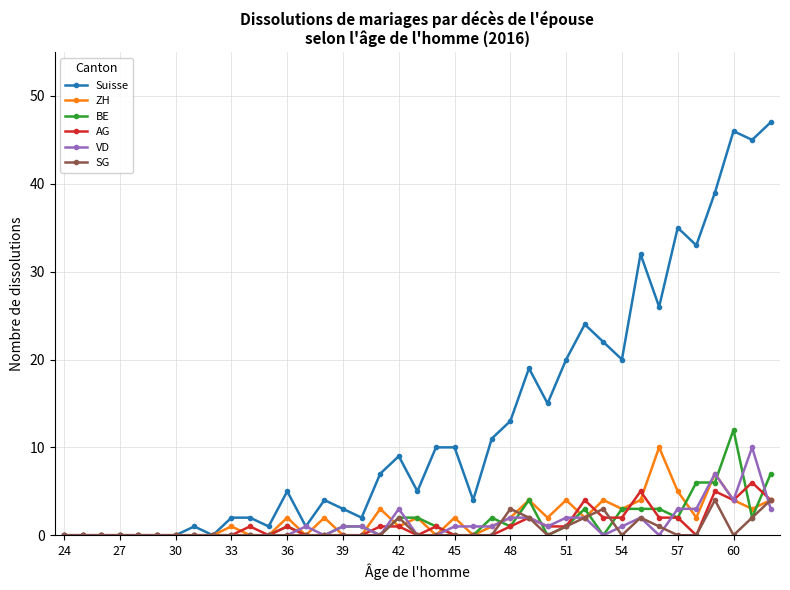

At how many categories does at least one series exceed 42?

3